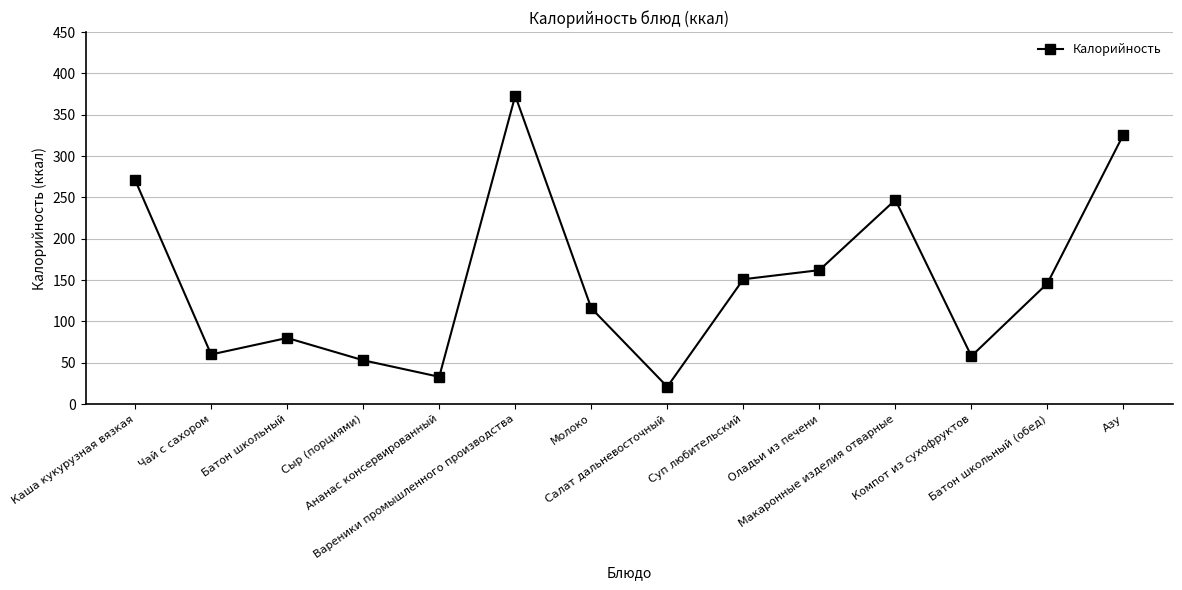

Which has a higher value, Батон школьный or Компот из сухофруктов?

Батон школьный